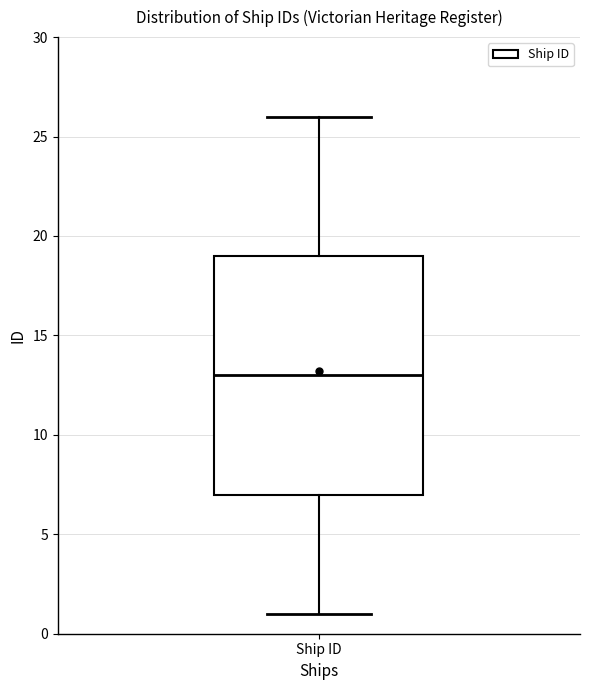

Where is the upper edge of the box for Ship ID on the y-axis? The values are not printed on the chart, so give them approximately, as read against the axis.

19